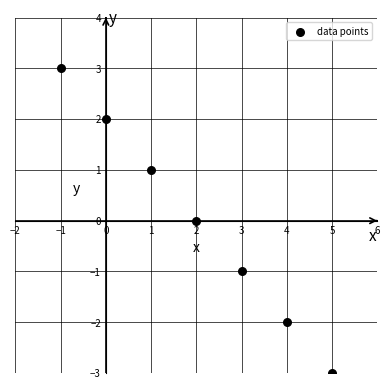

What is the range of X values (max minus min)?

6